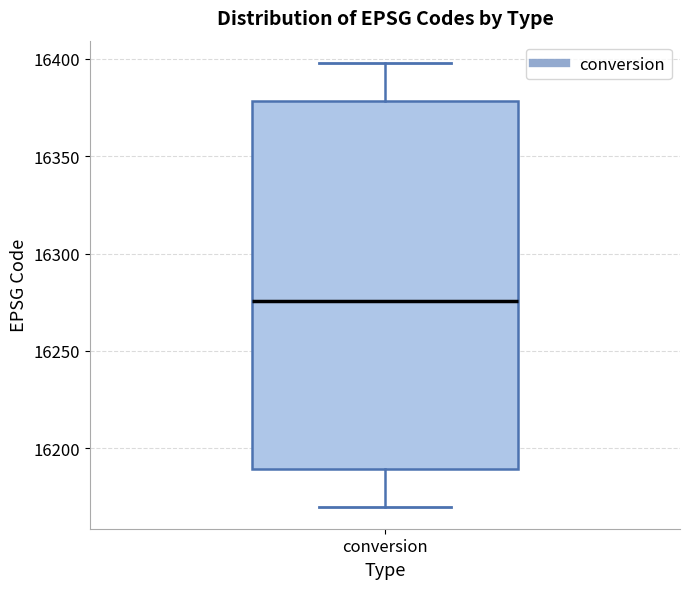

Read this box plot against the y-axis: the position of the median line, the range covered by the box, and the ends of both whiskers. The values are not printed on the chart, so give them approximately, as read against the axis.

median 16275, box 16190 to 16380, whiskers 16170 to 16400